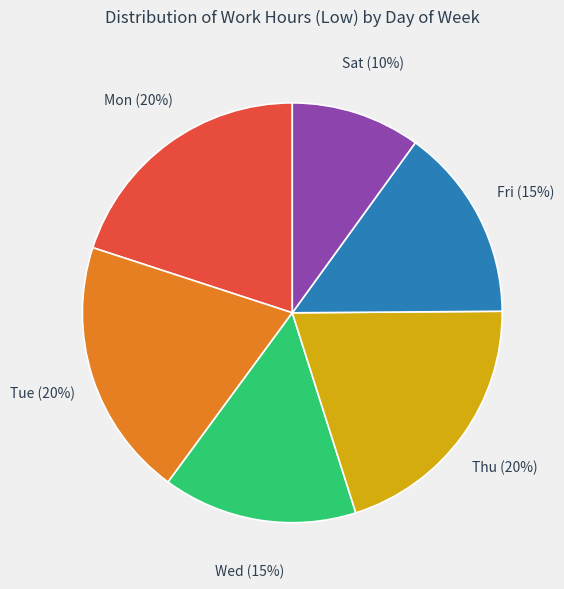

To the nearest percent, what is the average slice percentage?

17%